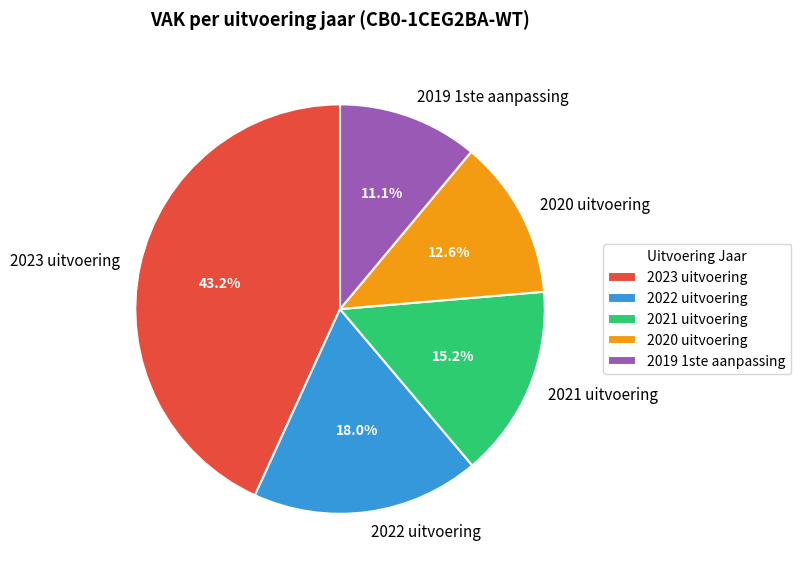

Is 2020 uitvoering the majority of the pie?

No